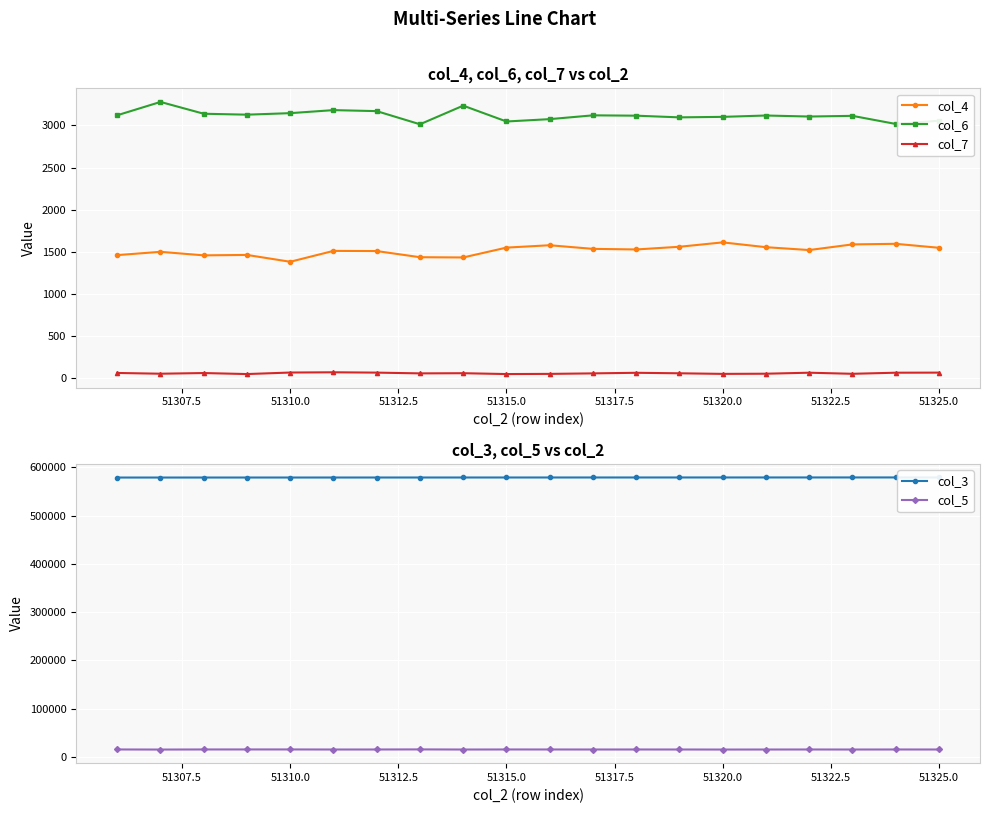

What is the minimum value for col_4?

1383